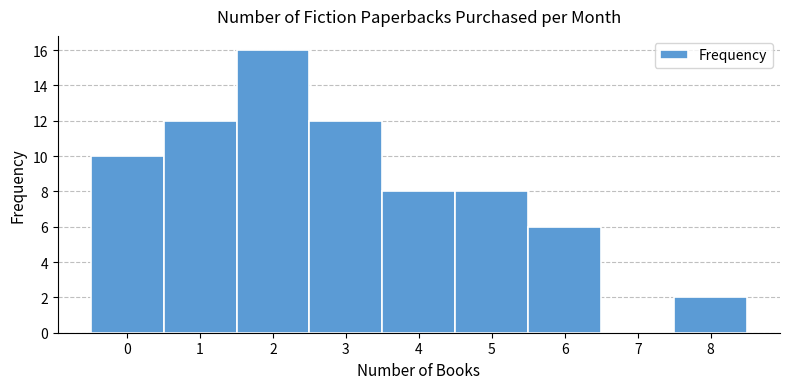

Reading left to right, transcribe this chart: for each bar, give the range it covers on the x-axis and its height. The values are not printed on the chart, so give them approximately, as read against the axis.

-0.5 to 0.5: 10
0.5 to 1.5: 12
1.5 to 2.5: 16
2.5 to 3.5: 12
3.5 to 4.5: 8
4.5 to 5.5: 8
5.5 to 6.5: 6
6.5 to 7.5: 0
7.5 to 8.5: 2